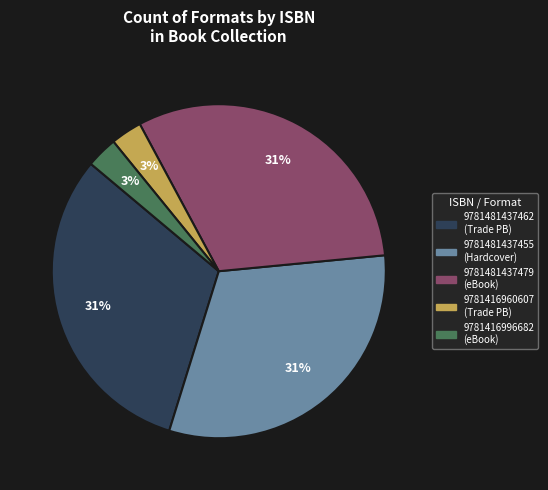

To the nearest percent, what is the average slice percentage?

20%